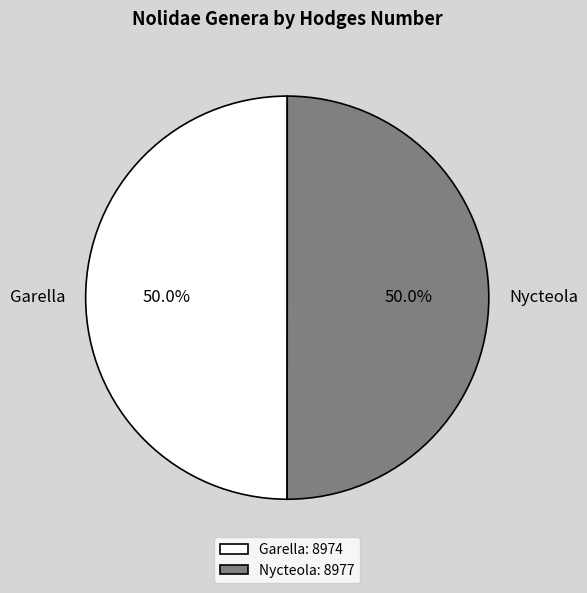

What is the ratio of the value at Garella to the value at Nycteola?

1.0